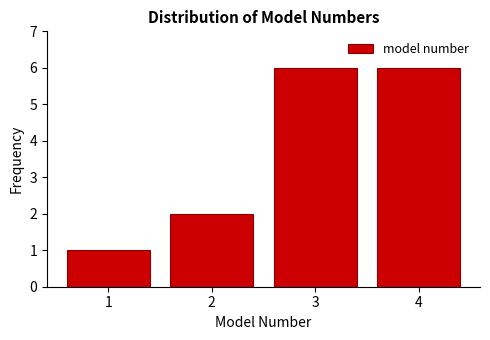

Reading left to right, transcribe this chart: for each bar, give the range it covers on the x-axis and its height. The values are not printed on the chart, so give them approximately, as read against the axis.

0.5 to 1.5: 1
1.5 to 2.5: 2
2.5 to 3.5: 6
3.5 to 4.5: 6